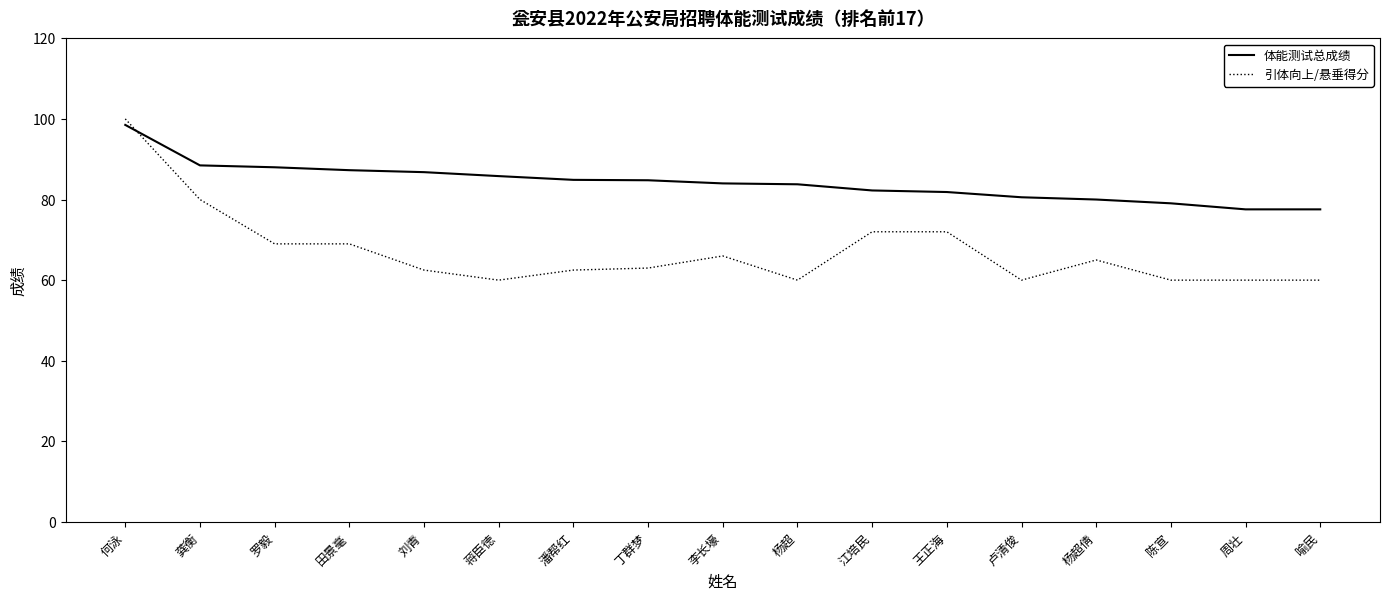

Which series has the largest range (max minus min)?

引体向上/悬垂得分